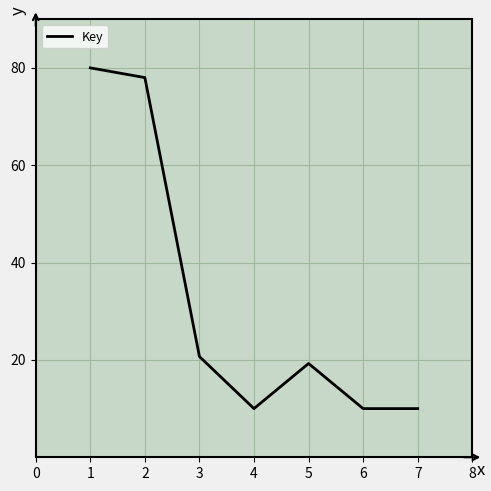

True or false: the data has more than 1 interior local peaks.

False